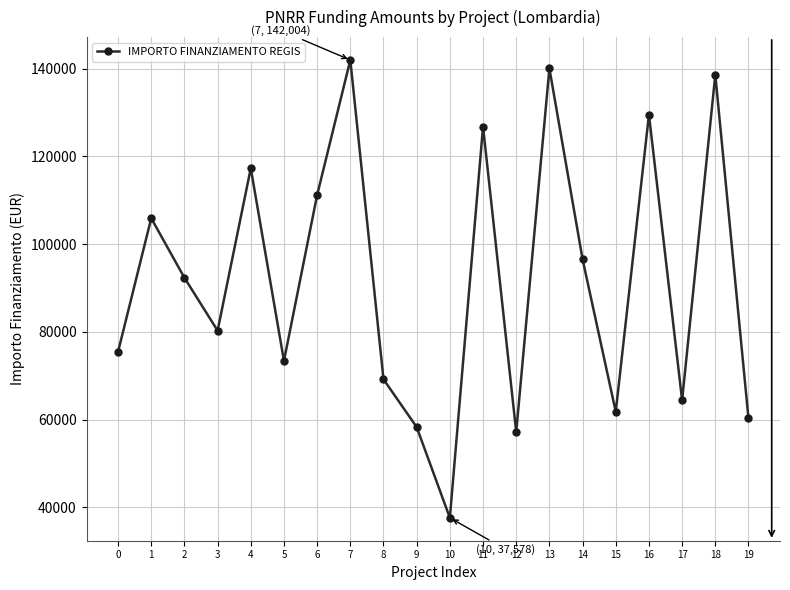

At which category does the chart reach its peak across all series?

7